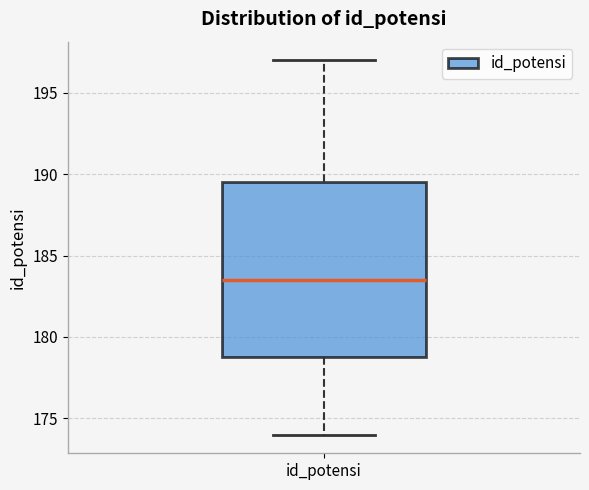

Where does the upper whisker of the box for id_potensi end on the y-axis? The values are not printed on the chart, so give them approximately, as read against the axis.

197.0